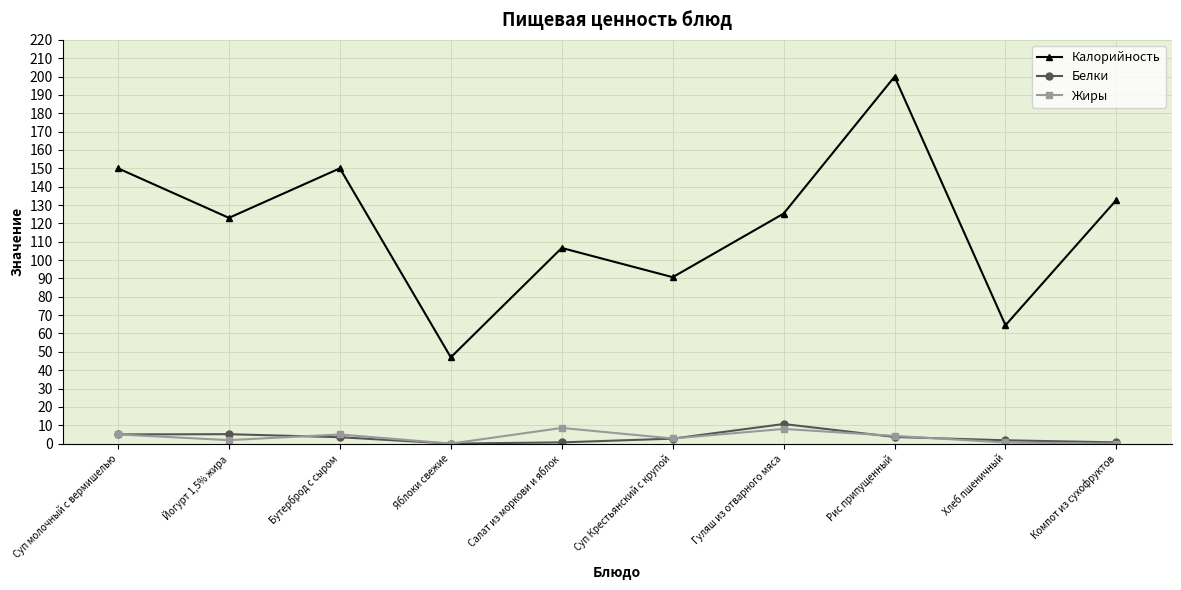

True or false: Жиры and Белки cross at least once.

True